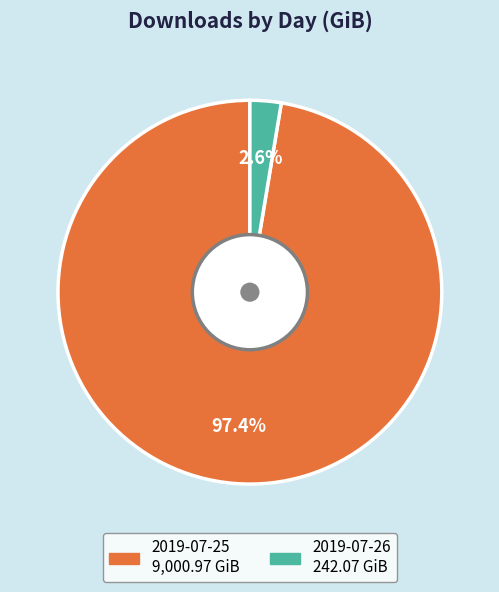

To the nearest percent, what is the difference between the 2019-07-26 and 2019-07-25 slice percentages?

95%